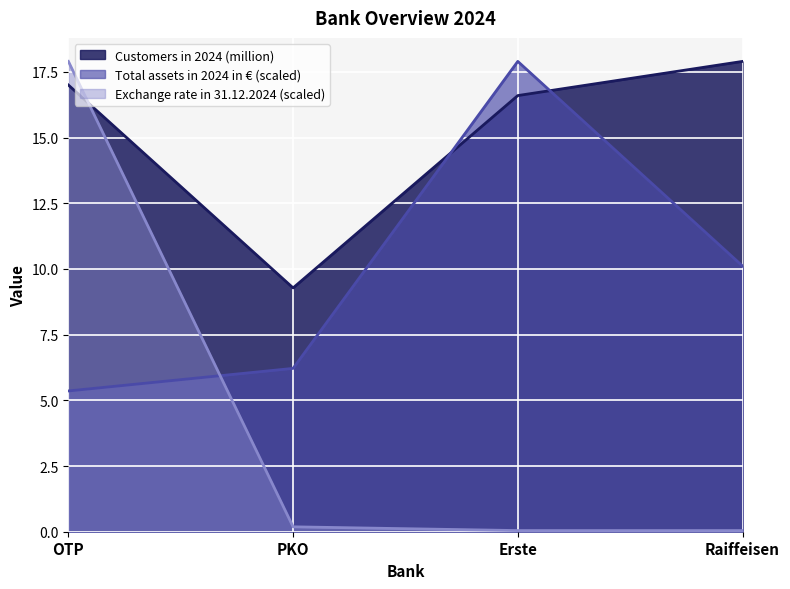

What is the maximum value for Exchange rate in 31.12.2024?

17.9